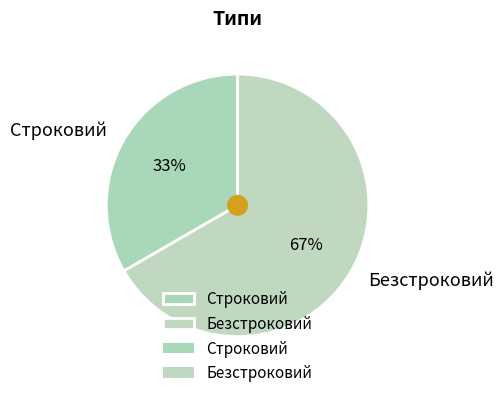

Is the sum of Строковий and Безстроковий greater than half?

Yes